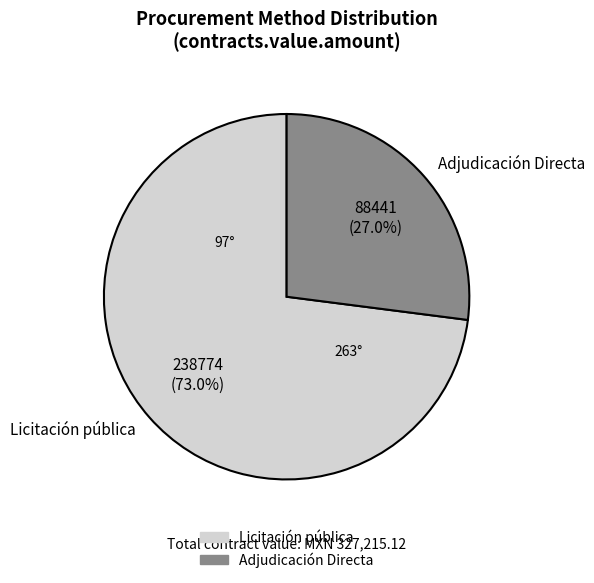

What is the largest slice in the pie chart?

Licitación pública